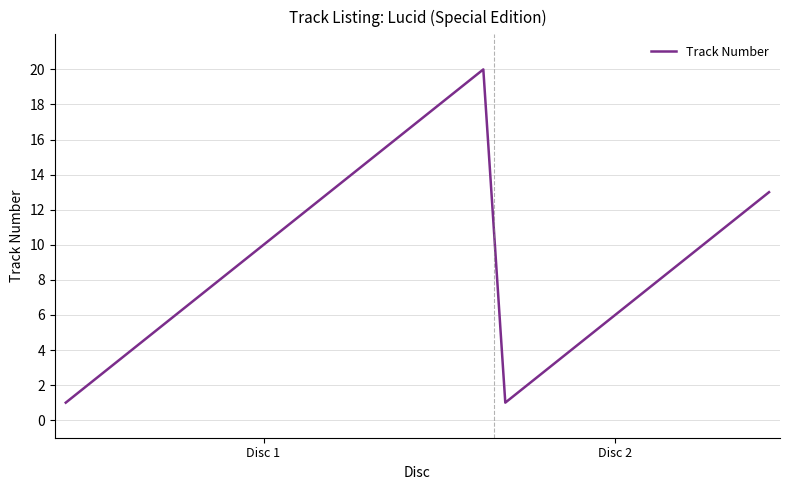

What is the maximum value shown in the chart?

20